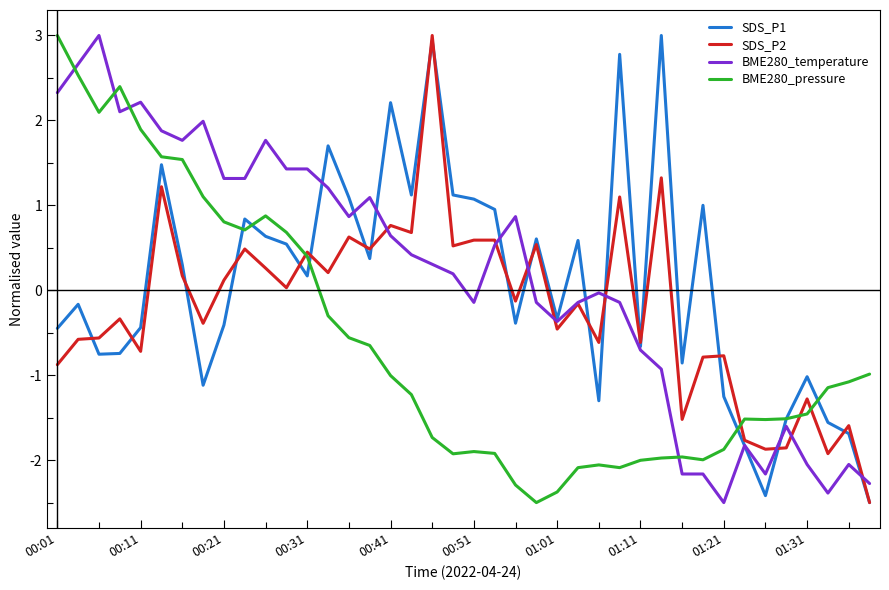

How many categories are shown in the chart?

40